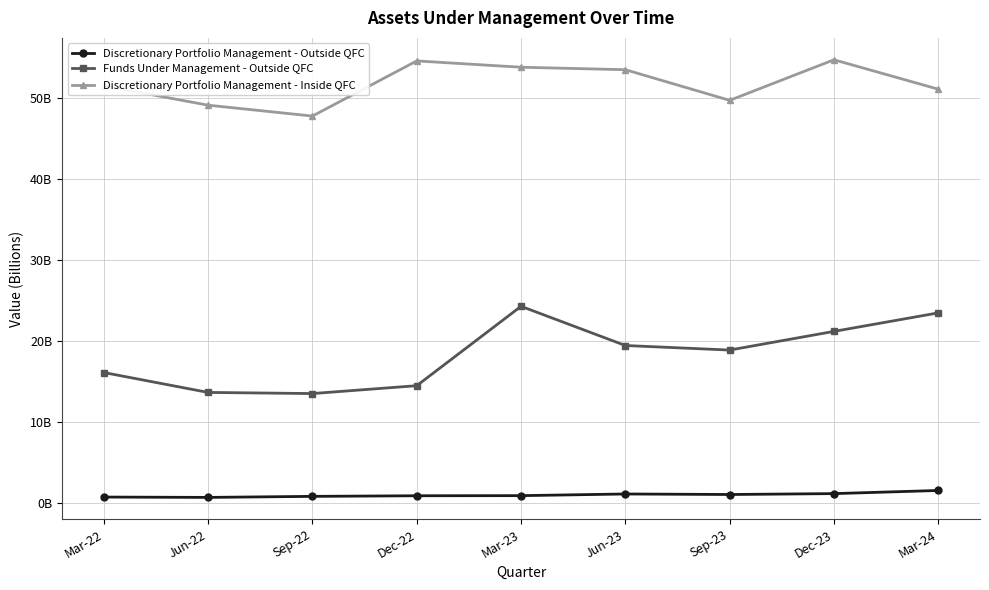

Is this an area chart (filled region under the line)?

No